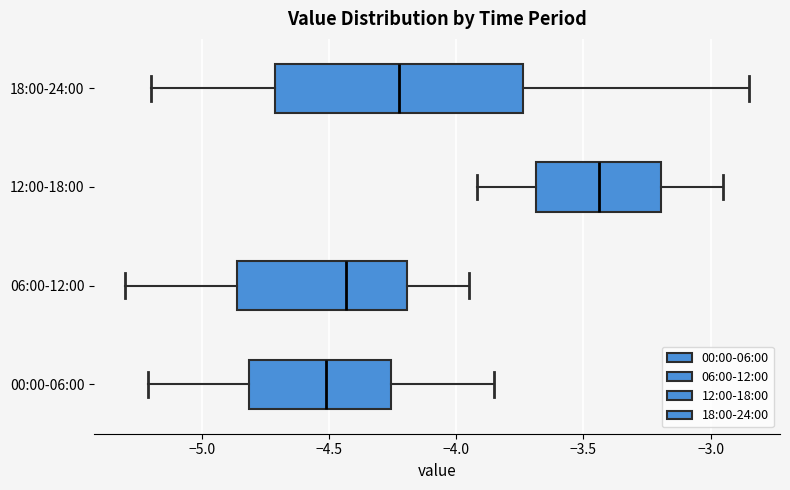

Which box has the furthest to the left median line?

00:00-06:00